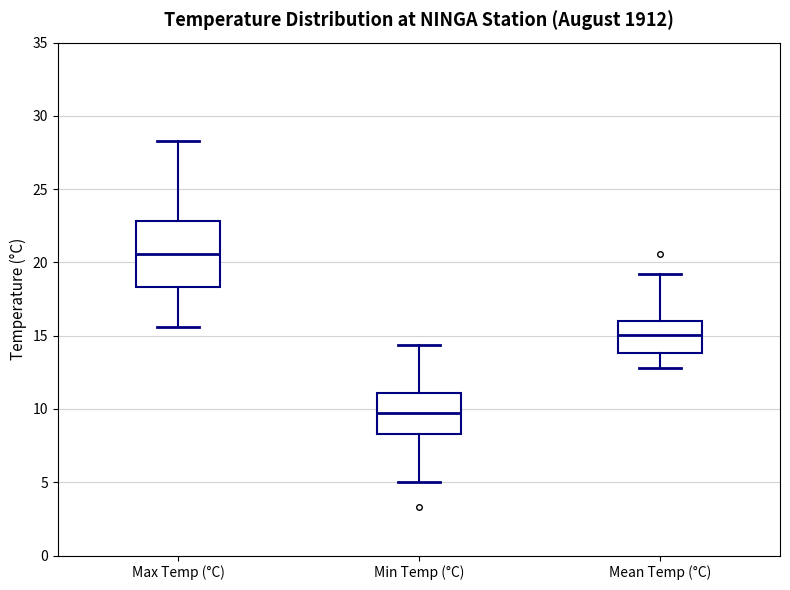

Where does the upper whisker of the box for Mean Temp (°C) end on the y-axis? The values are not printed on the chart, so give them approximately, as read against the axis.

19.0